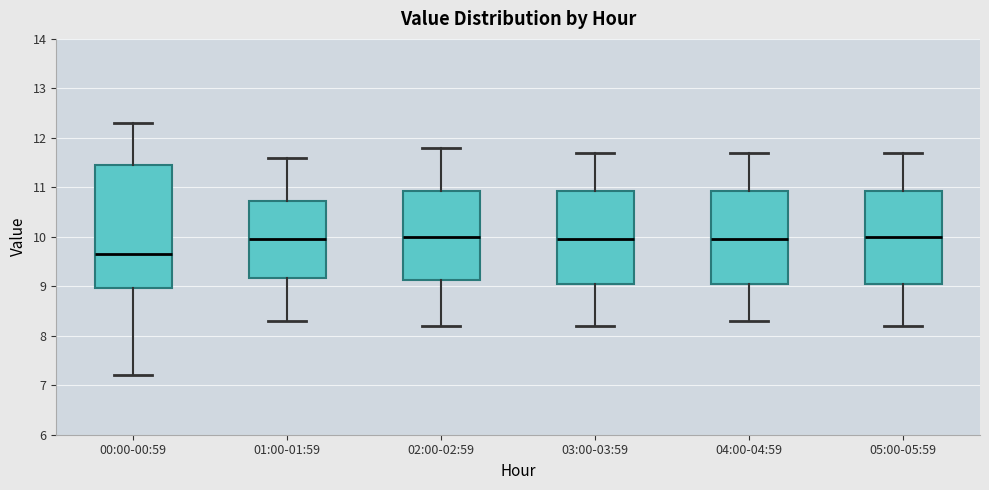

Reading left to right, read every box against the y-axis: the position of its median line, the range the box covers, and the ends of its whiskers. The values are not printed on the chart, so give them approximately, as read against the axis.

00:00-00:59: median 9.7, box 9.0 to 11.5, whiskers 7.2 to 12.3
01:00-01:59: median 10.0, box 9.2 to 10.7, whiskers 8.3 to 11.6
02:00-02:59: median 10.0, box 9.1 to 10.9, whiskers 8.2 to 11.8
03:00-03:59: median 10.0, box 9.1 to 10.9, whiskers 8.2 to 11.7
04:00-04:59: median 10.0, box 9.1 to 10.9, whiskers 8.3 to 11.7
05:00-05:59: median 10.0, box 9.1 to 10.9, whiskers 8.2 to 11.7